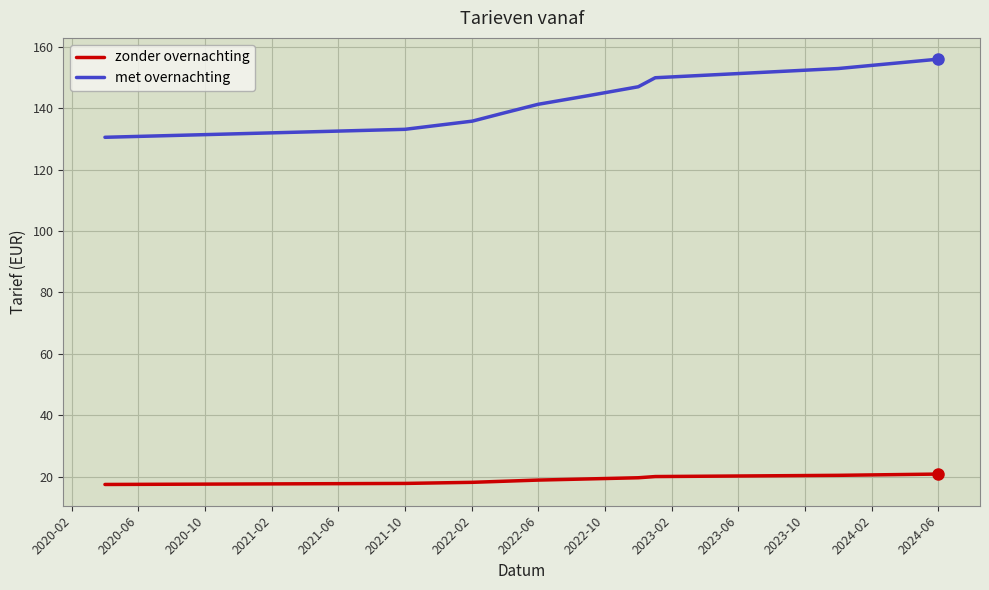

What are all the series names shown in the legend?

zonder overnachting, met overnachting